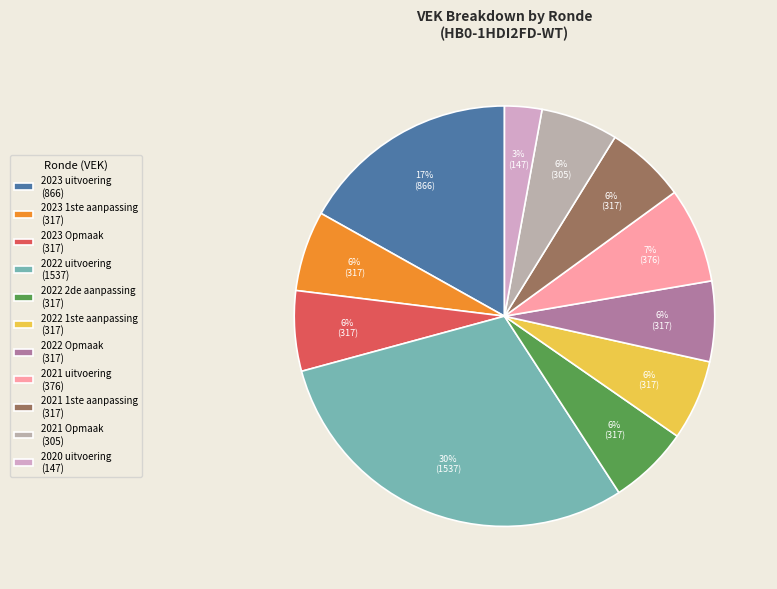

Does 2021 uitvoering represent more than half of the total?

No